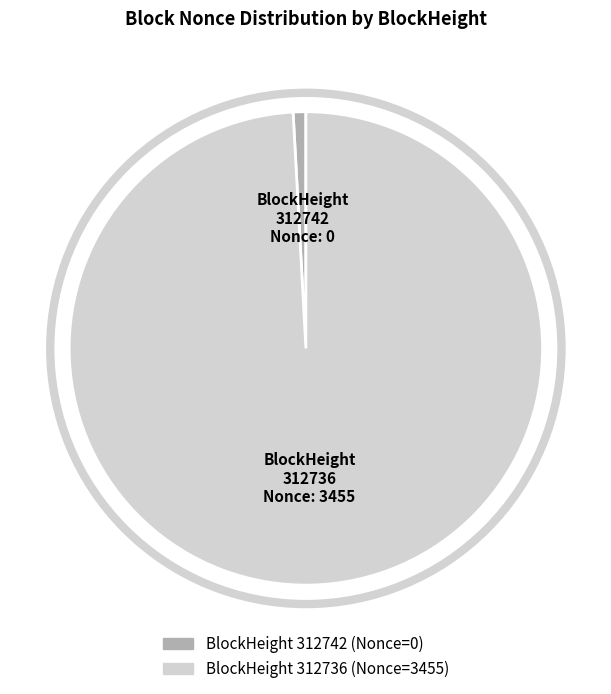

How many slices are in this pie chart?

2